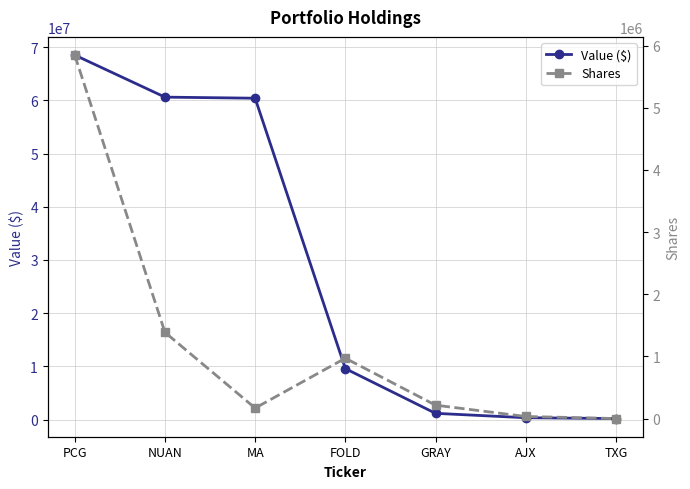

List the labels in order of Shares value, smallest first.

TXG, AJX, MA, GRAY, FOLD, NUAN, PCG